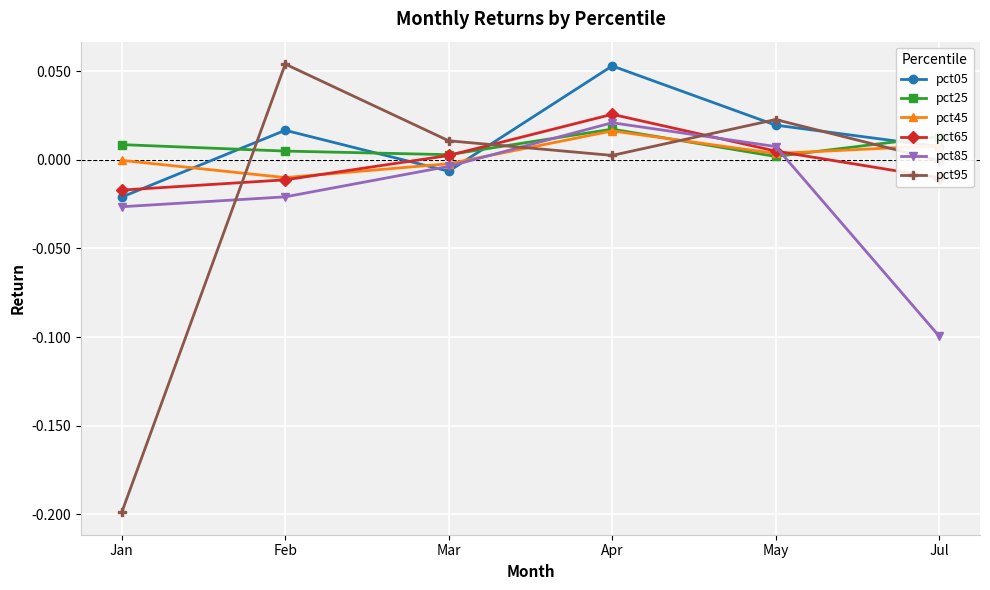

Is it true that pct45 equals -0.0 at Feb?

True